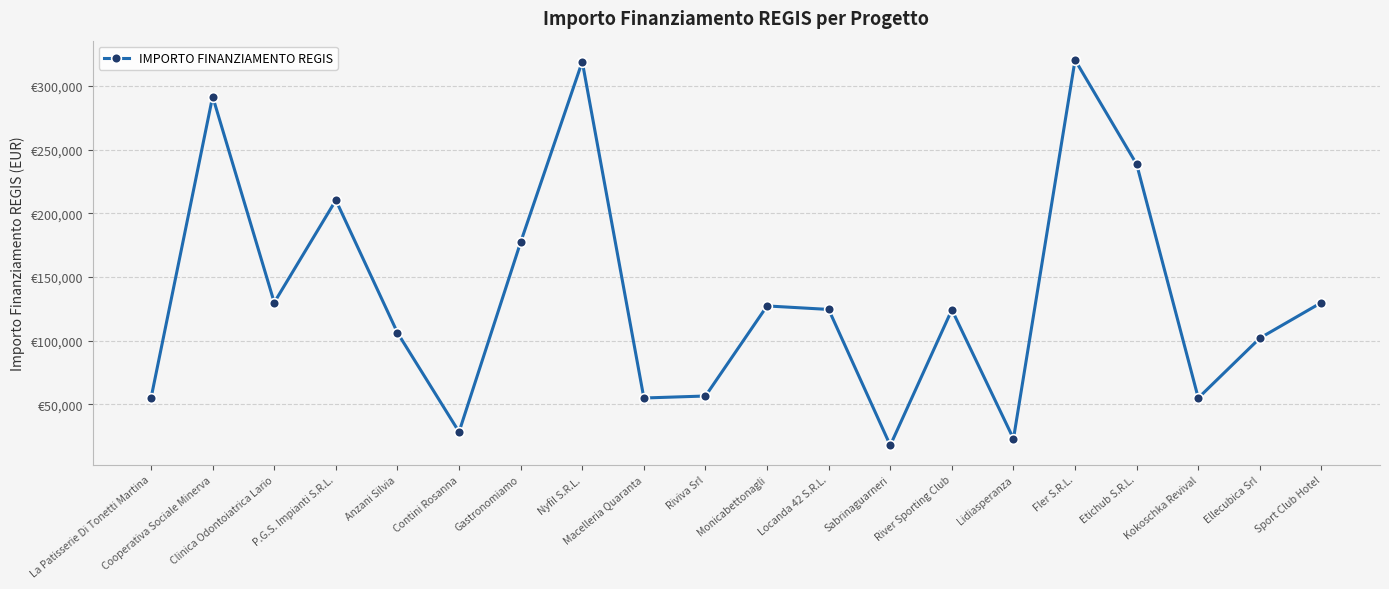

Is this an area chart (filled region under the line)?

No